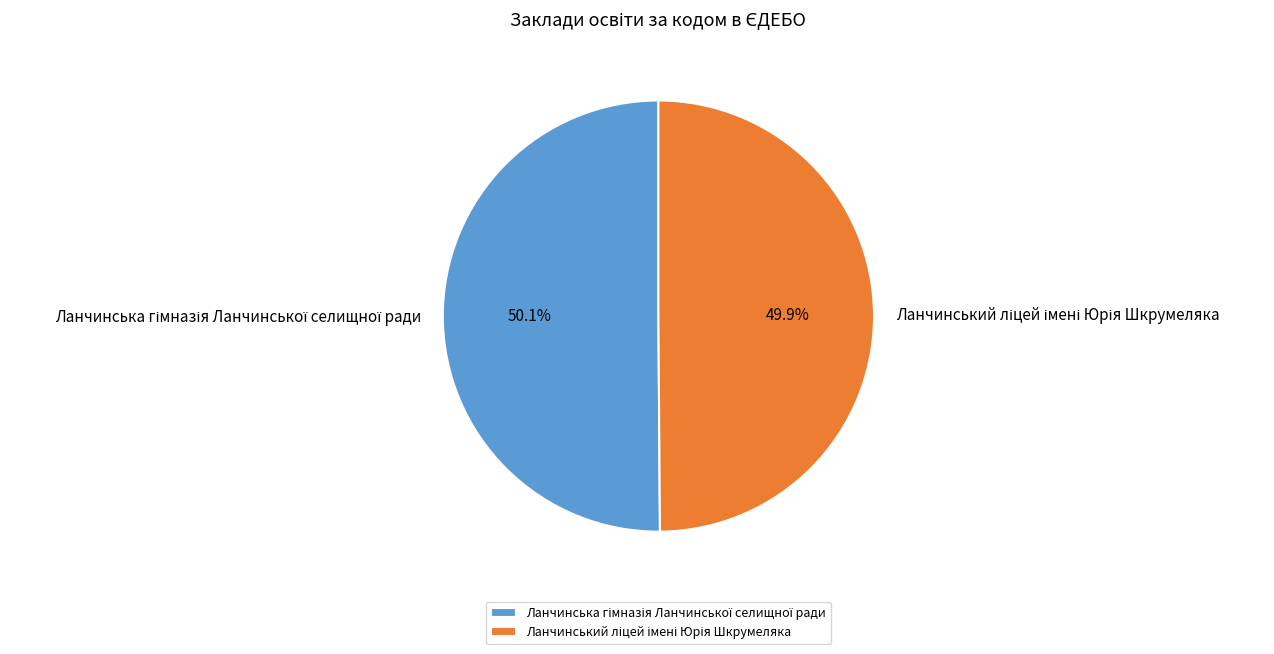

Does any single category account for the majority?

Yes